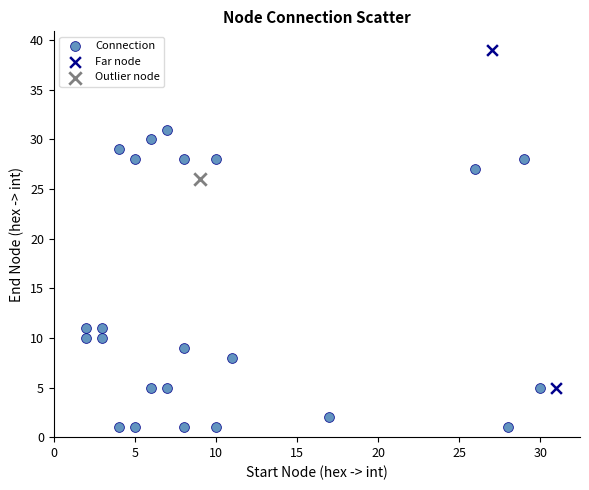

Which series reaches the maximum Y coordinate?

Far node